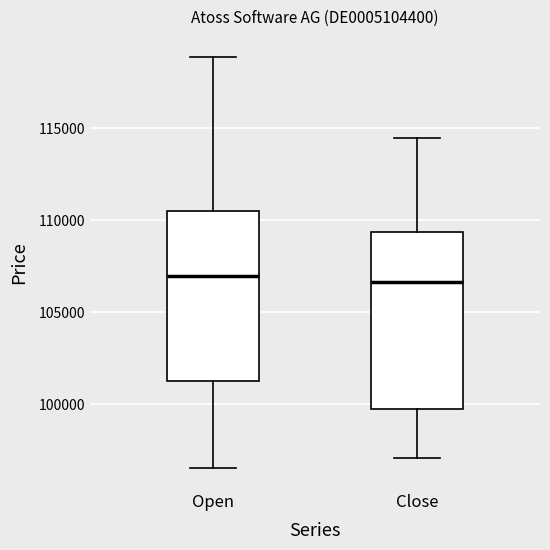

Reading left to right, read every box against the y-axis: the position of its median line, the range the box covers, and the ends of its whiskers. The values are not printed on the chart, so give them approximately, as read against the axis.

Open: median 107000, box 101000 to 110500, whiskers 96500 to 119000
Close: median 106500, box 99500 to 109500, whiskers 97000 to 114500